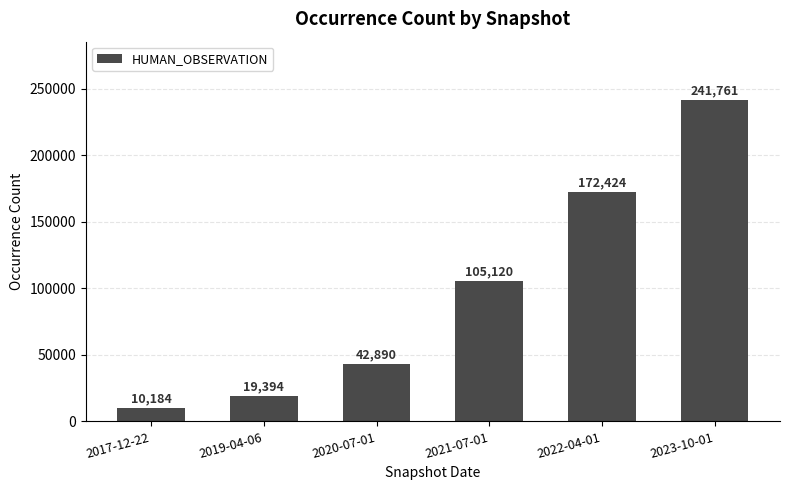

Reading right to left, what are all the values shown in this chart?

241761	172424	105120	42890	19394	10184